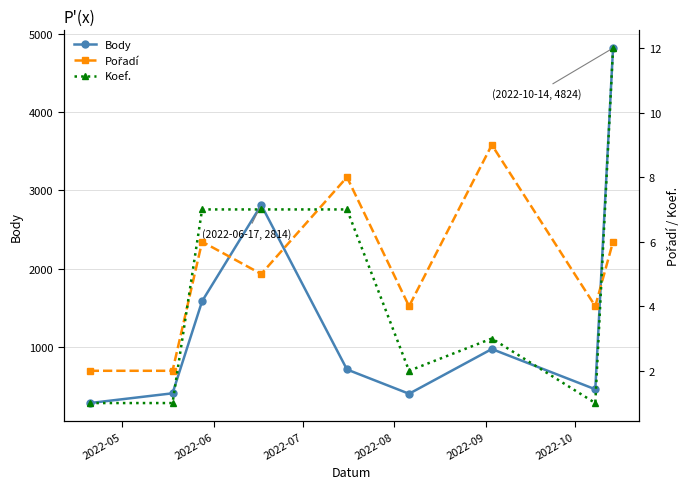

What is the value of the Body point at the 8th from the left?

453